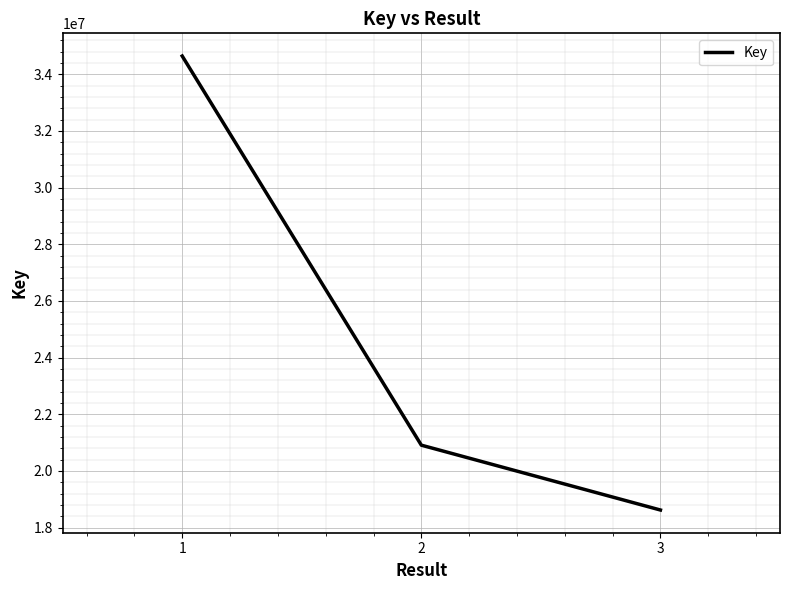

At which category does the chart reach its peak across all series?

1